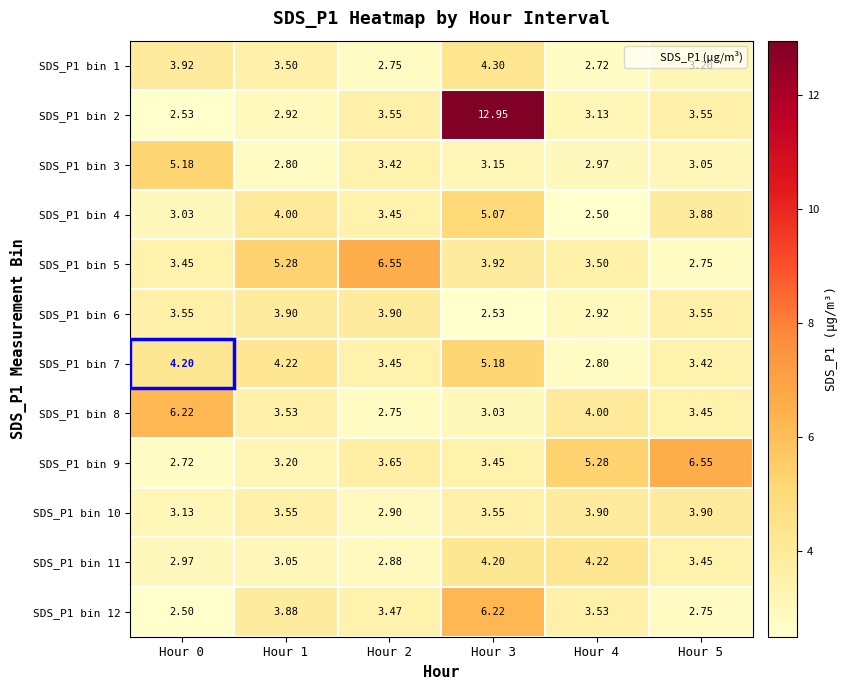

Is the value of SDS_P1 bin 7 at Hour 2 greater than the value of SDS_P1 bin 1 at Hour 1?

No